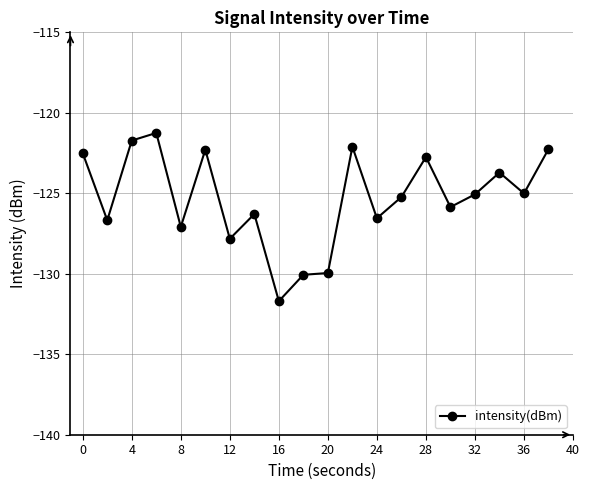

What is the average value?

-125.3